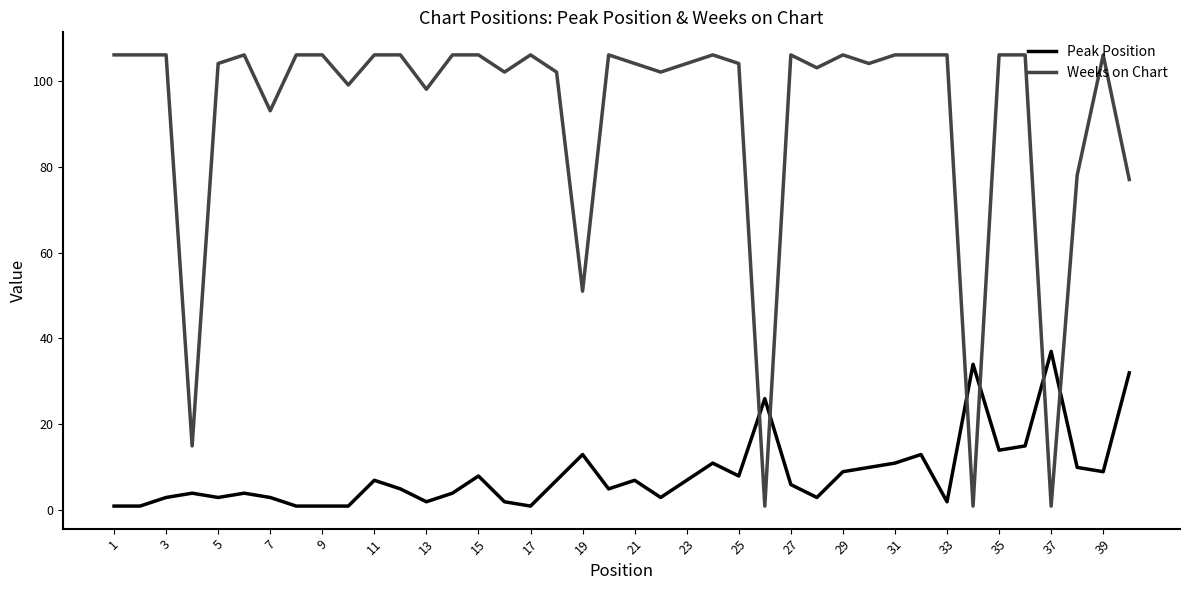

What is the maximum value for Peak Position?

37